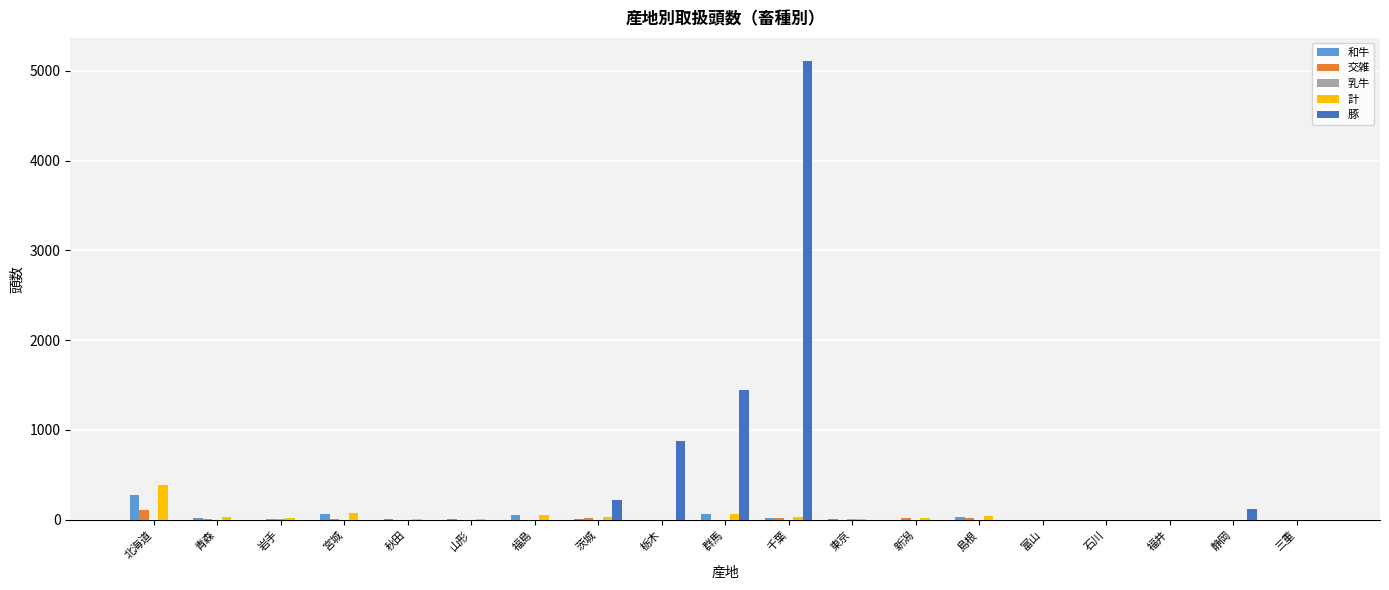

Which series has the largest total across all categories?

豚